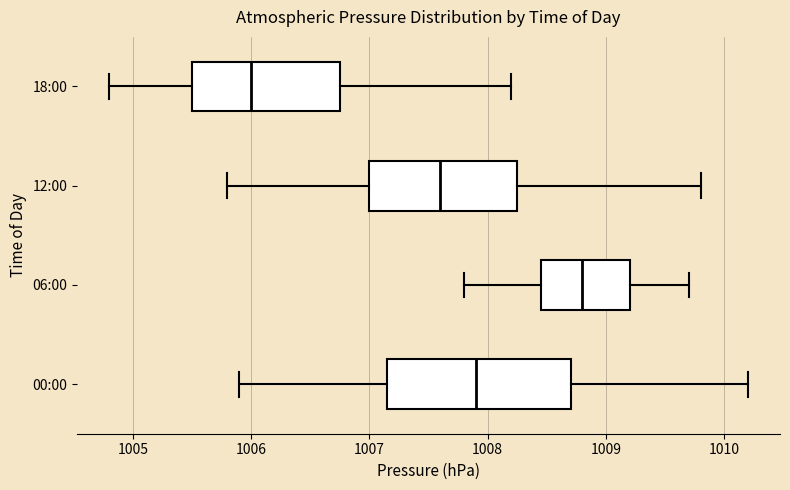

Comparing the boxes themselves (not the whiskers), which one is the widest?

00:00